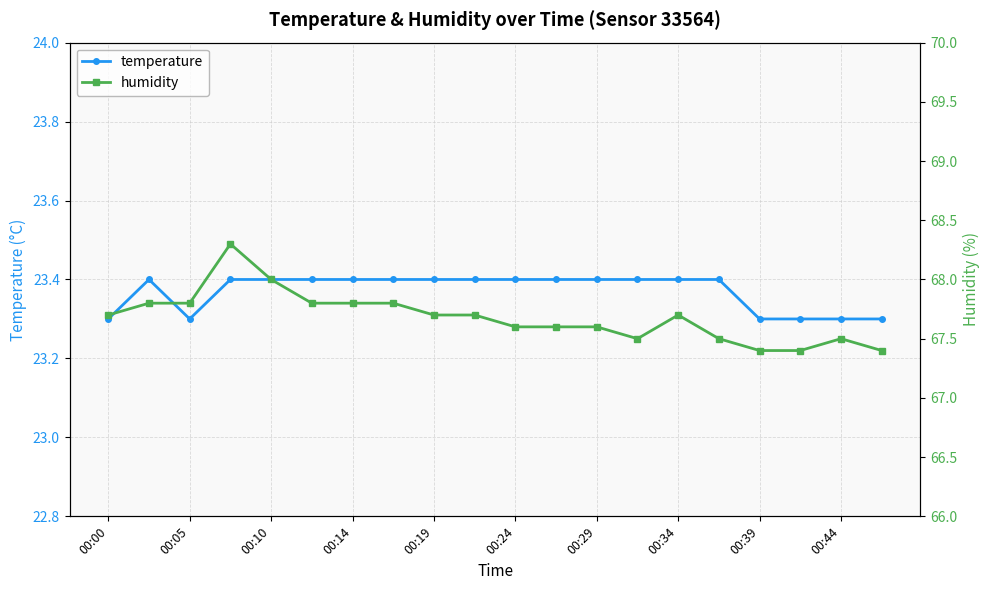

What is the highest value of the temperature series?

23.4